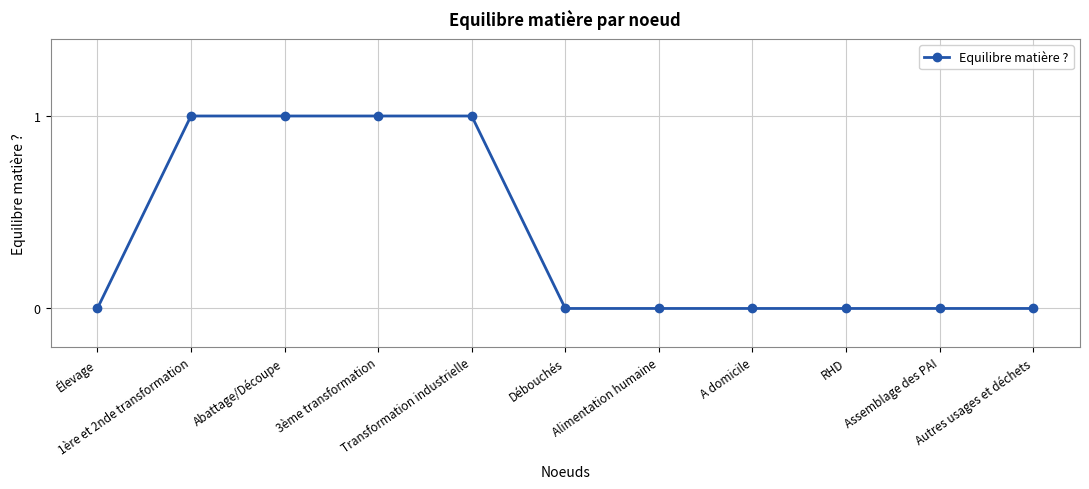

What is the difference between the second highest and minimum values?

1